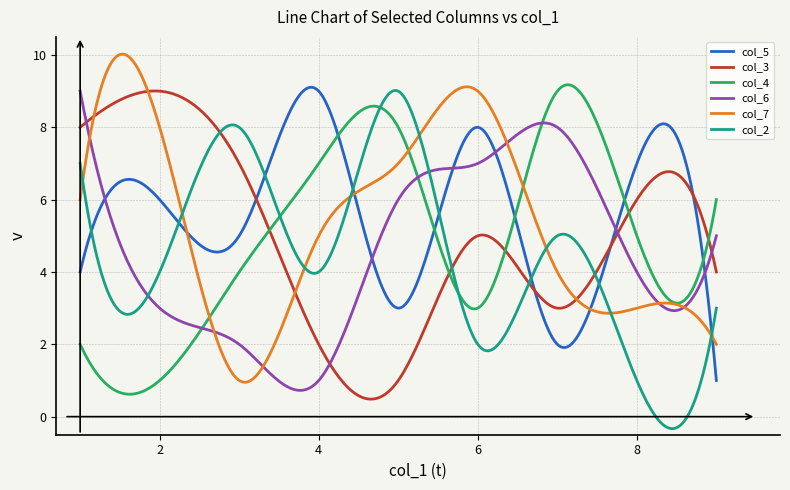

Does the chart have visible grid lines?

Yes